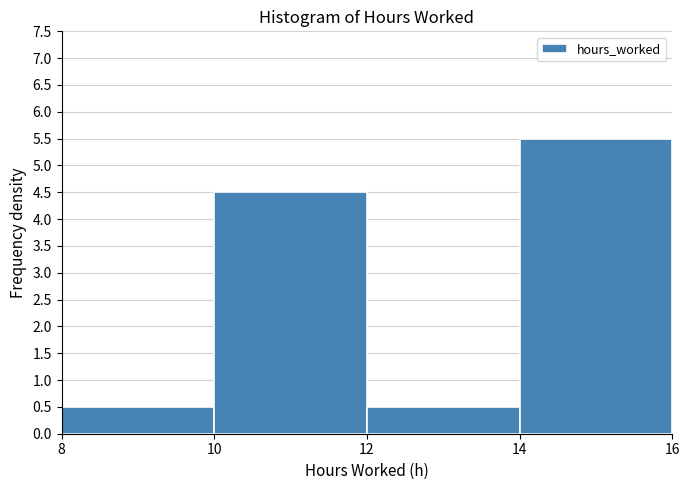

Over which range of the x-axis is the bar tallest?

14 to 16